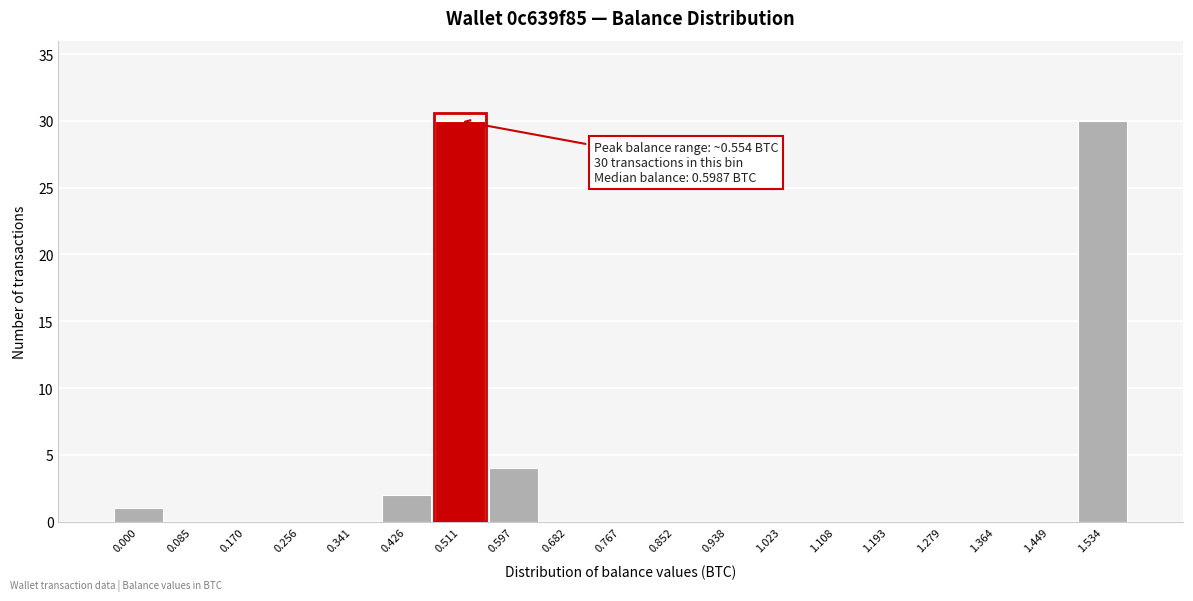

Reading left to right, extract all data points from this chart.

0.000=1	0.085=0	0.170=0	0.256=0	0.341=0	0.426=2	0.511=30	0.597=4	0.682=0	0.767=0	0.852=0	0.938=0	1.023=0	1.108=0	1.193=0	1.279=0	1.364=0	1.449=0	1.534=30